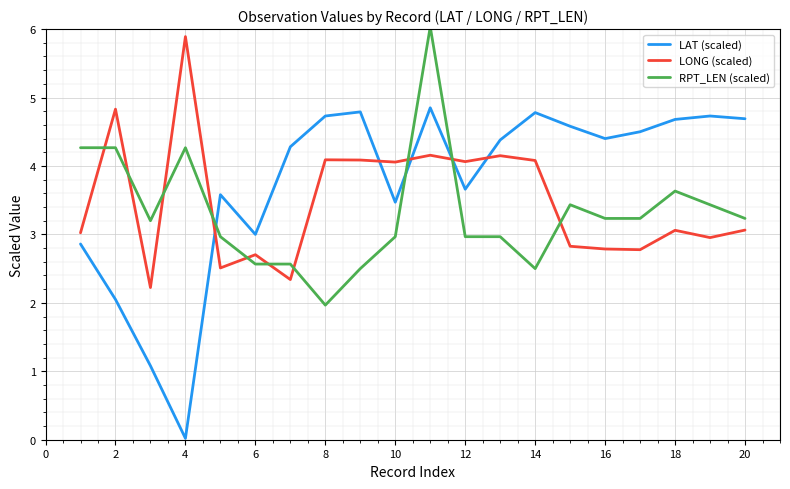

What is the difference between the maximum and minimum values in the RPT_LEN (scaled) series?

4.1